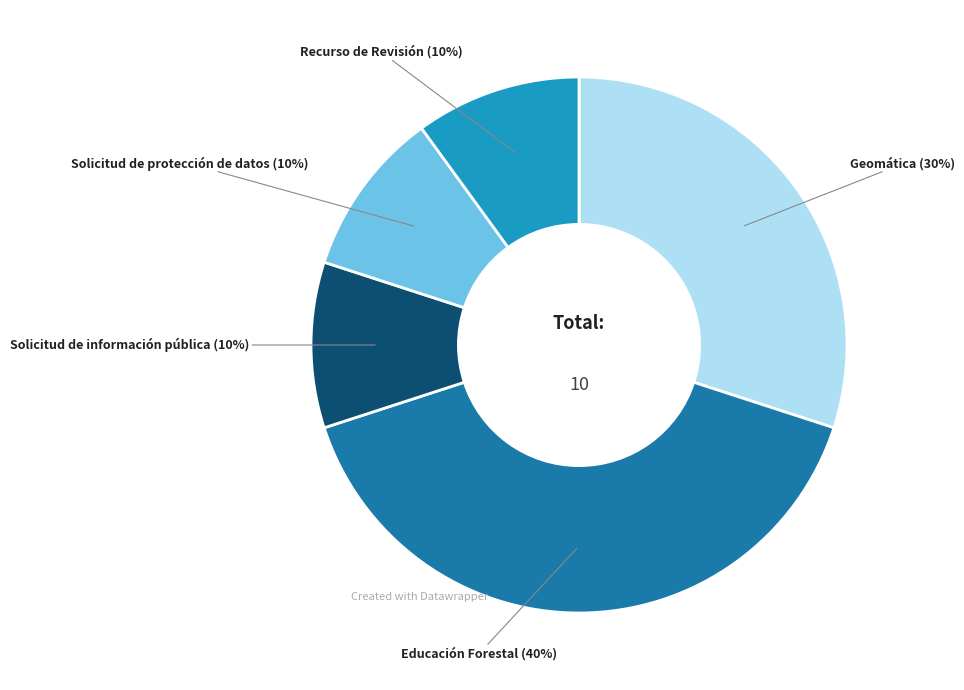

What percentage is the Solicitud de información pública slice, to the nearest percent?

10%